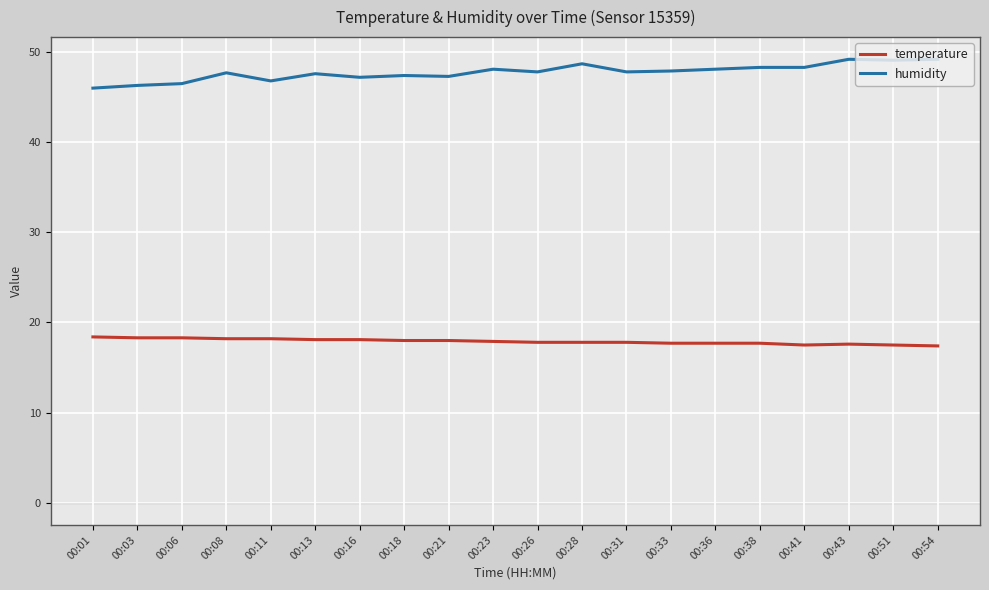

What is the sum of the temperature values at 00:36 and 00:08?

35.9